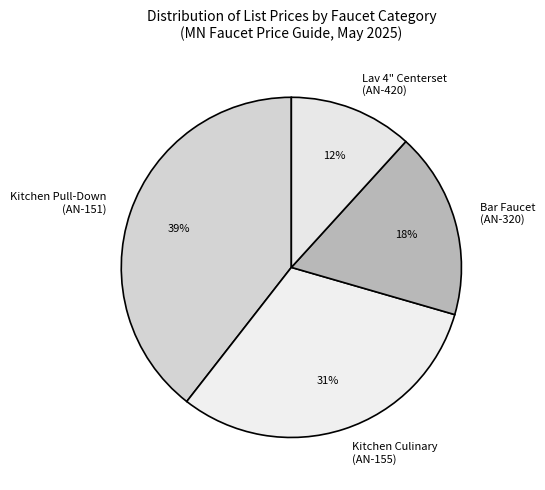

Which category has the biggest portion of the pie?

Kitchen Pull-Down (AN-151)